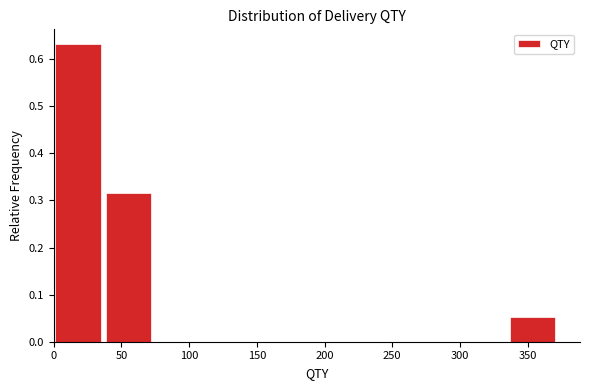

Reading left to right, list every bar in this chart as the range it spans on the x-axis followed by its height. Neither the bar edges nor the heights are printed on the chart, so give them approximately, as read against the axes.

0 to 40: 0.63
40 to 75: 0.32
75 to 115: 0
115 to 150: 0
150 to 190: 0
190 to 225: 0
225 to 260: 0
260 to 300: 0
300 to 335: 0
335 to 375: 0.05